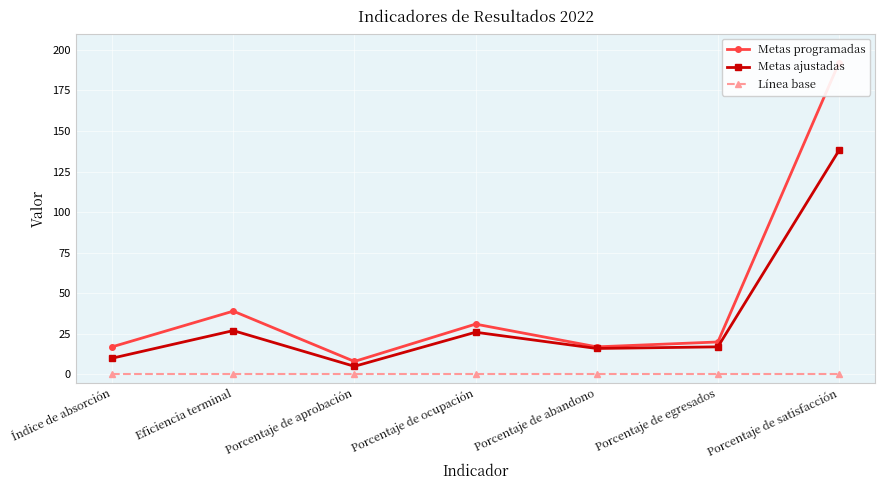

What are all the series names shown in the legend?

Metas programadas, Metas ajustadas, Línea base